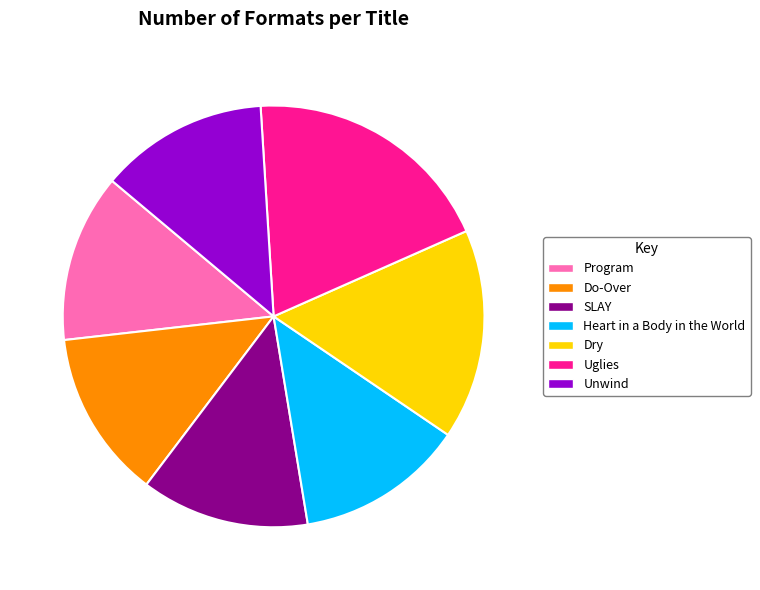

Combined, do Dry and SLAY account for over 50%?

No